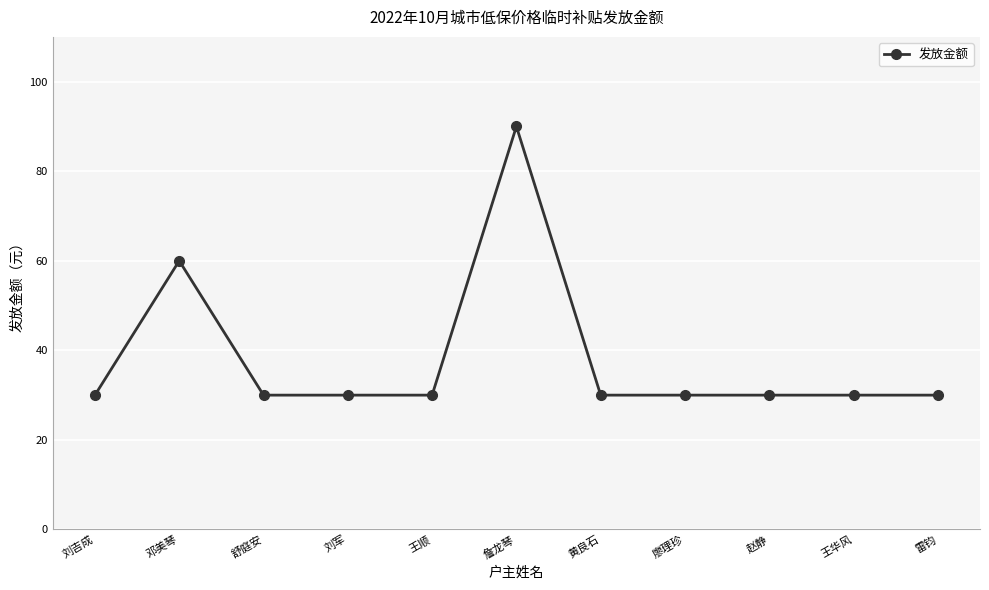

True or false: the data has more than 1 interior local peaks.

True